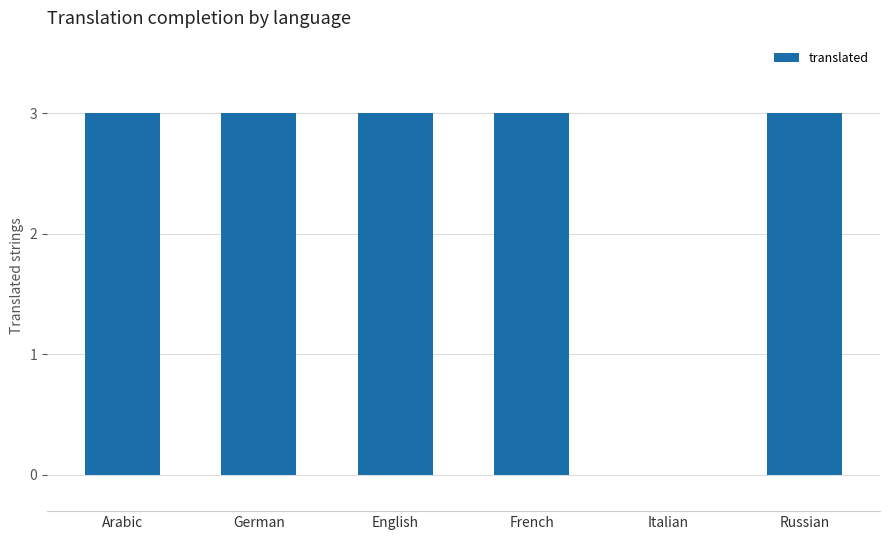

Between Italian and German, which is larger?

German